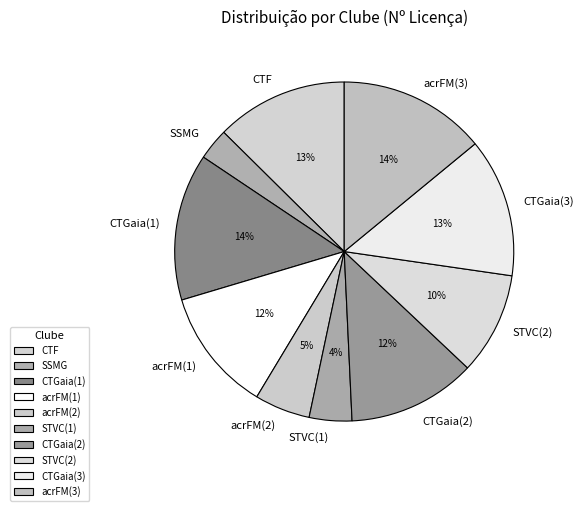

Which slice is the smallest?

SSMG